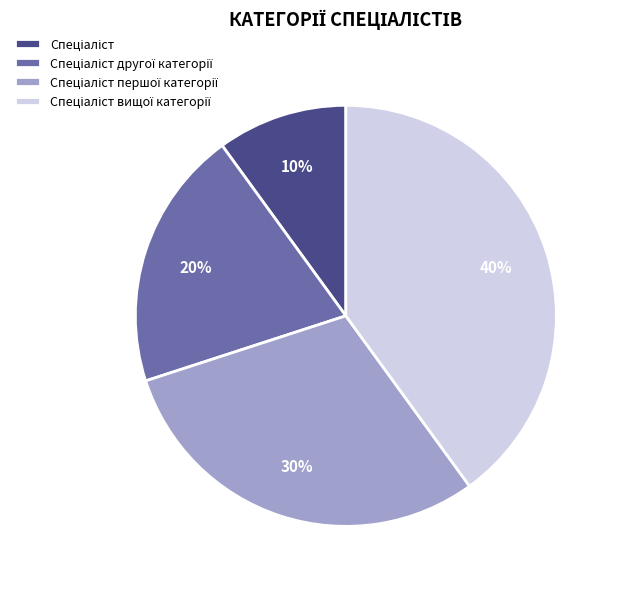

To the nearest percent, what is the difference between the largest and smallest slice percentages?

30%